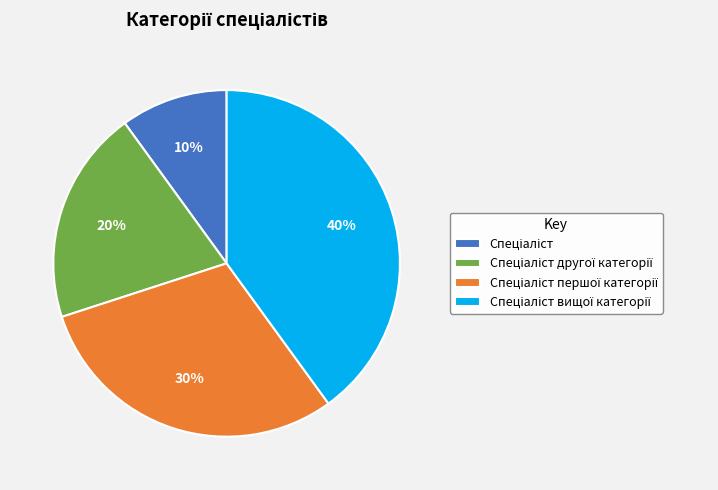

To the nearest percent, what is the average slice percentage?

25%